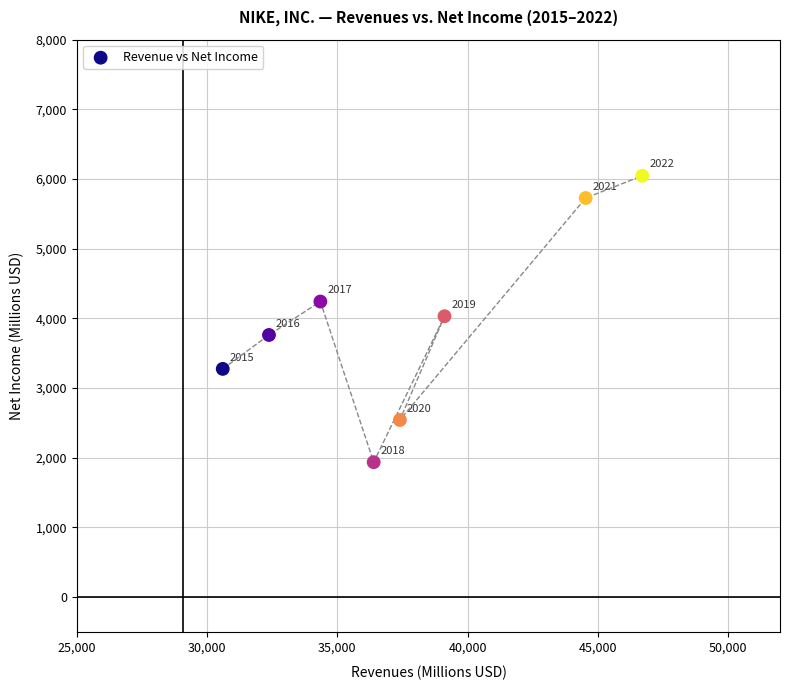

What Y value in the scatter plot is closest to 3989?

4029